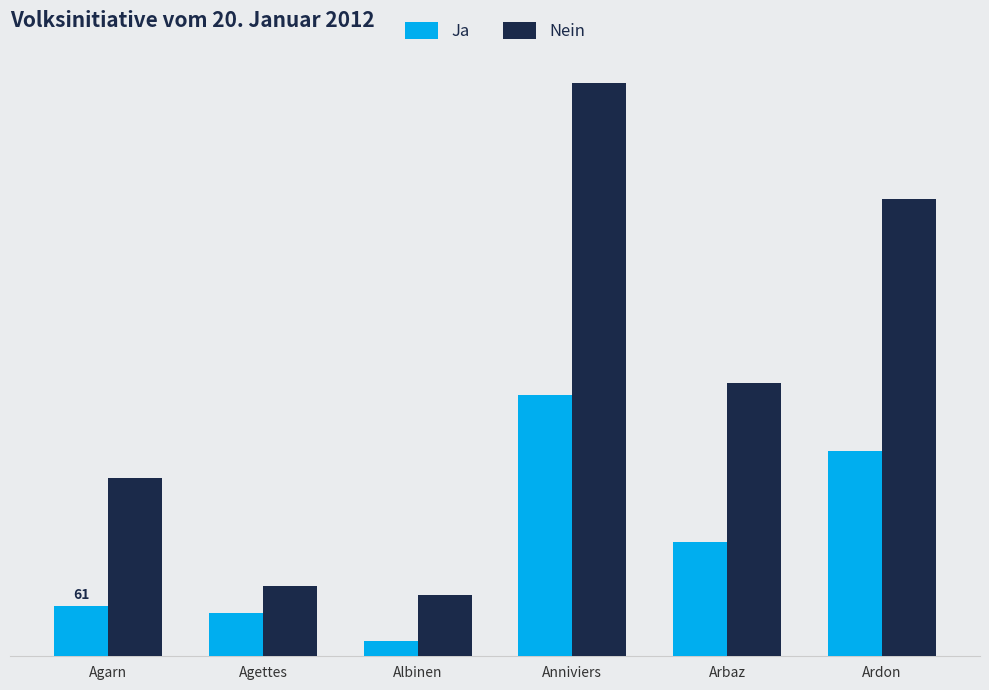

Does the chart contain any negative values?

No